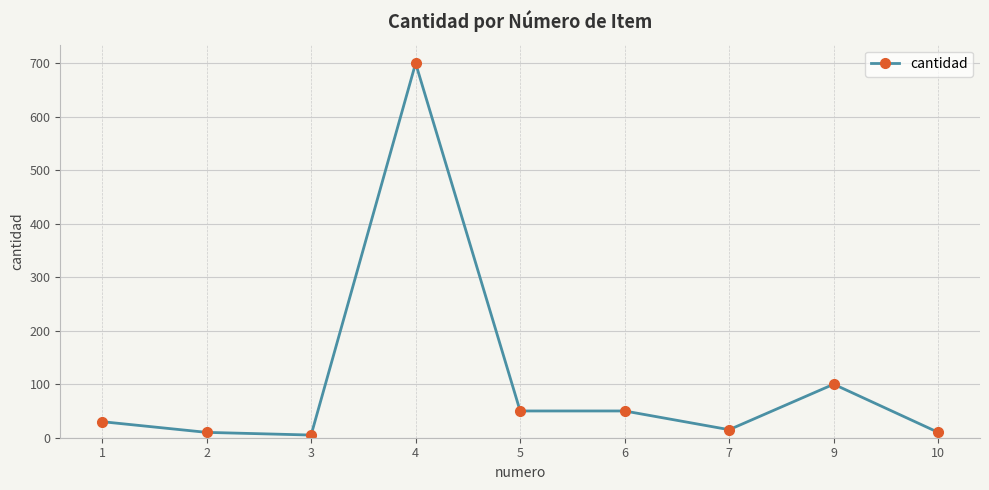

What is the sum of all values?

970